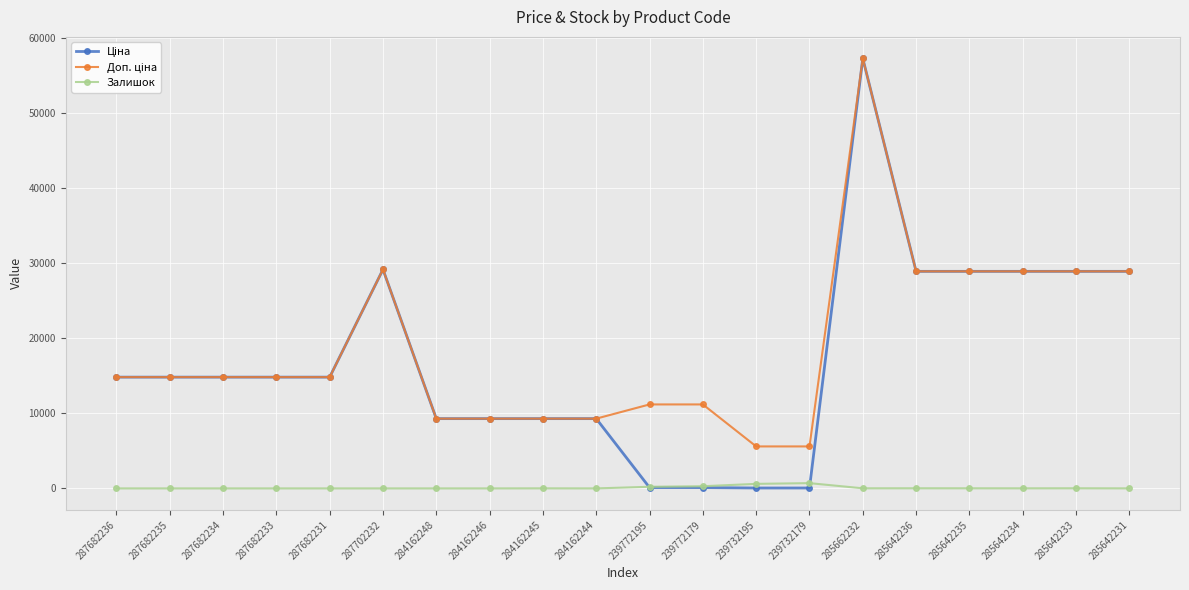

What is the difference between the Залишок values at 285642236 and 285642234?

6.0